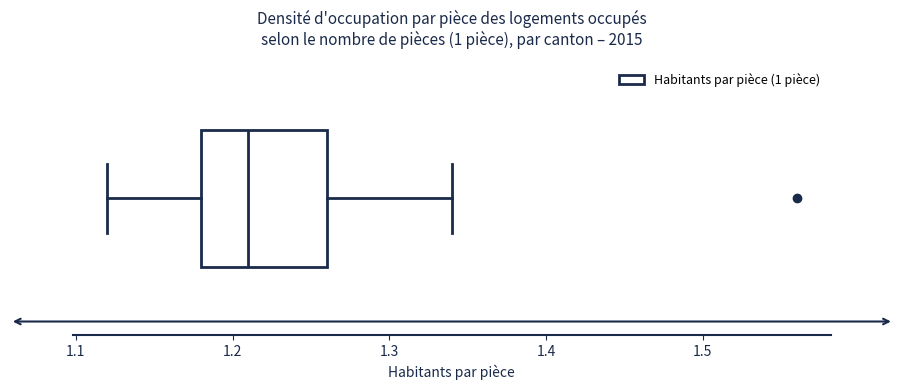

Read this box plot against the x-axis: the position of the median line, the range covered by the box, and the ends of both whiskers. The values are not printed on the chart, so give them approximately, as read against the axis.

median 1.21, box 1.18 to 1.26, whiskers 1.12 to 1.34